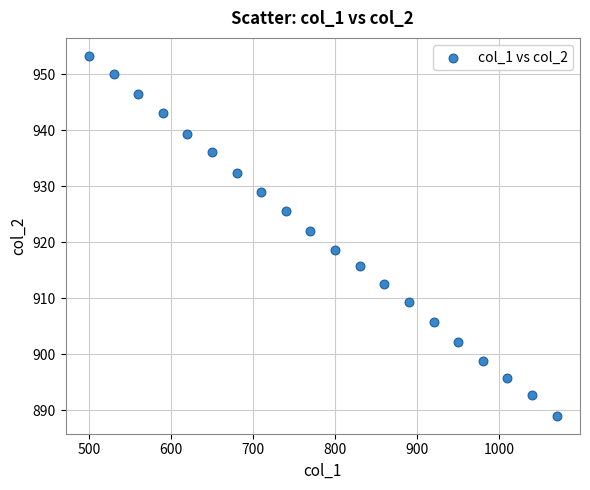

What is the range of X values (max minus min)?

570.0